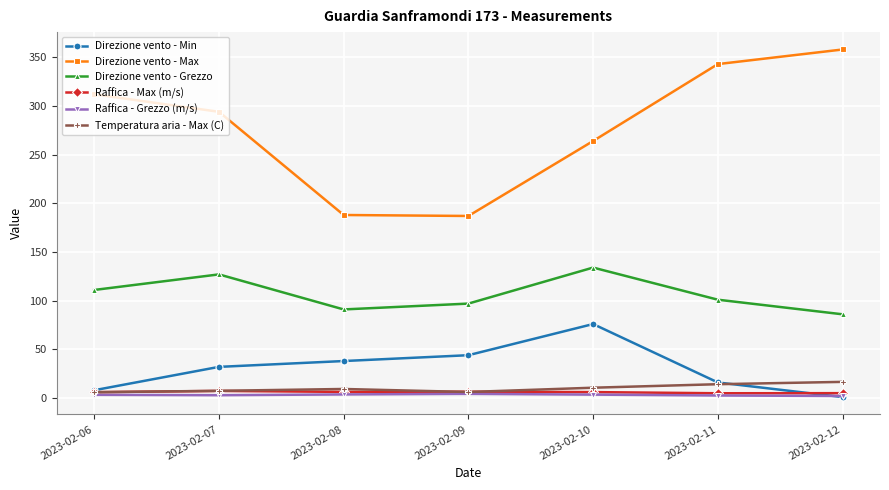

Is it true that Direzione vento - Min equals 44.0 at 2023-02-09?

True